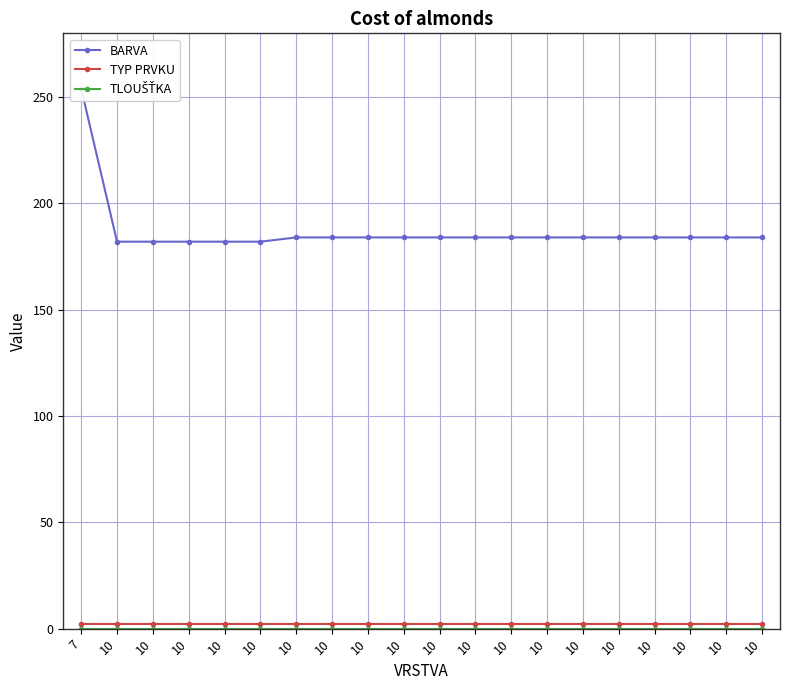

What is the total value across all series at 10?

184